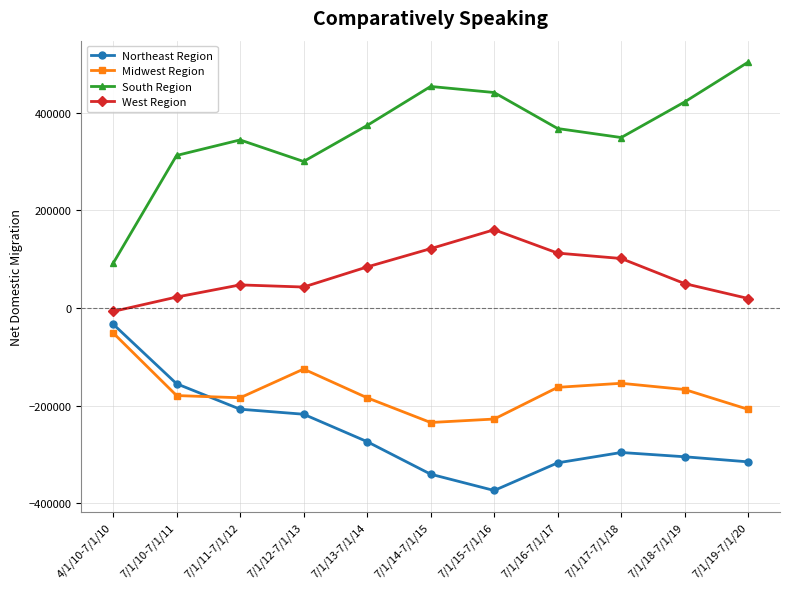

After their last crossing, which series has the higher values: Midwest Region or Northeast Region?

Midwest Region